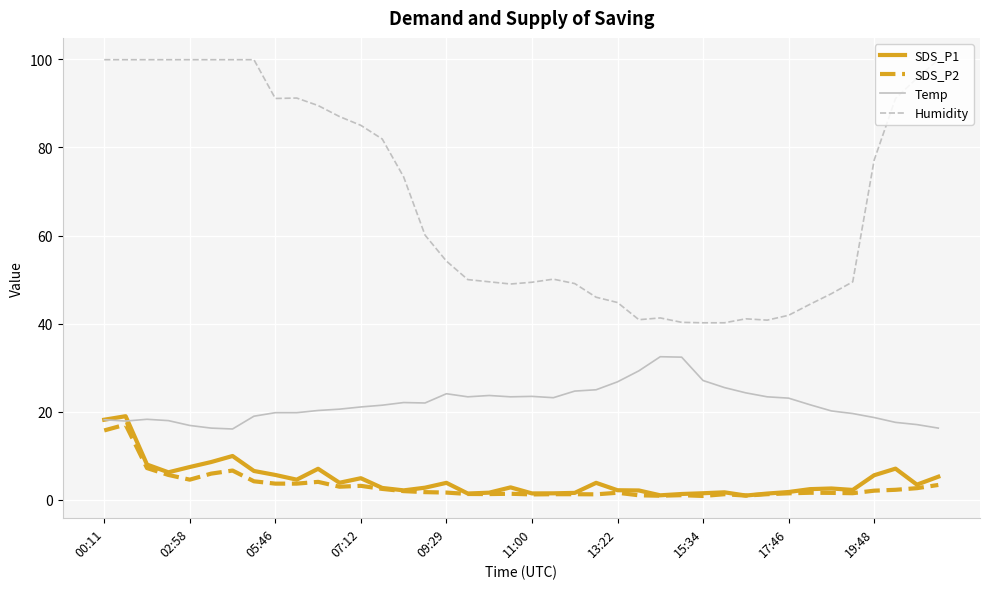

Which series has the largest total across all categories?

Humidity